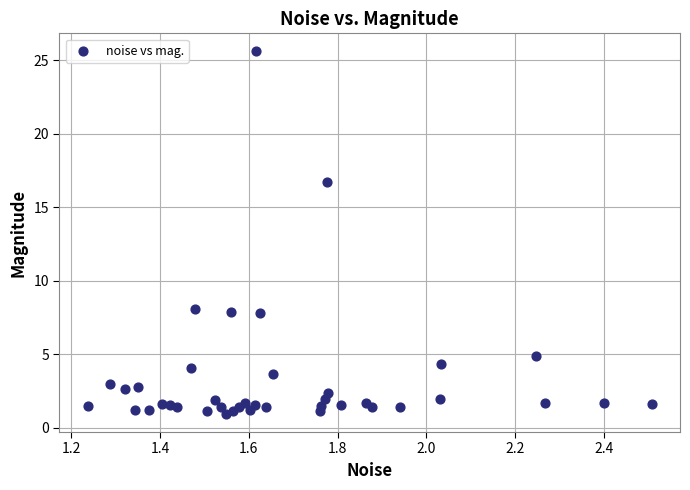

What Y value in the scatter plot is closest to 13?

16.7